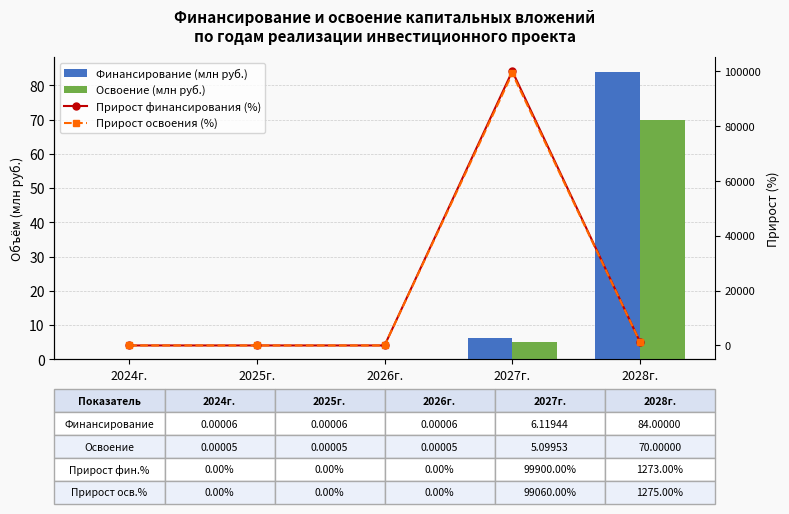

At which label does Финансирование (млн руб.) reach its minimum?

2024г.